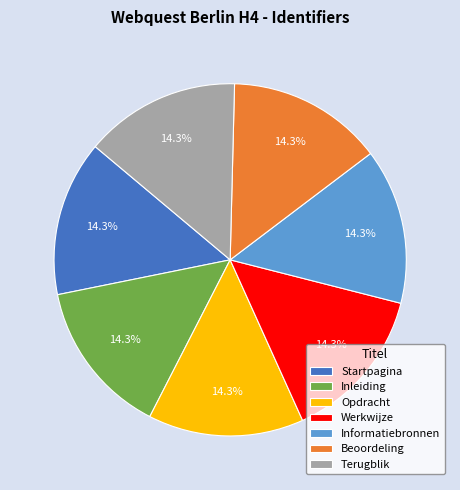

How many slices are in this pie chart?

7